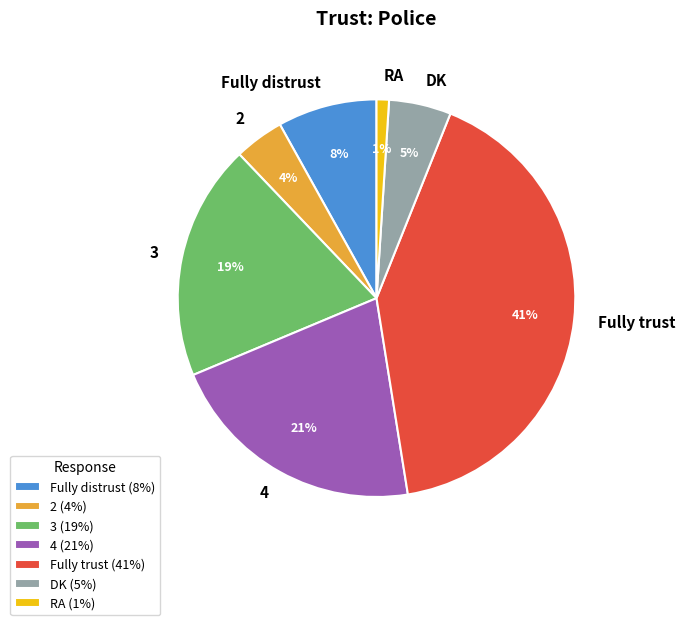

Combined, do 2 and 4 account for over 50%?

No